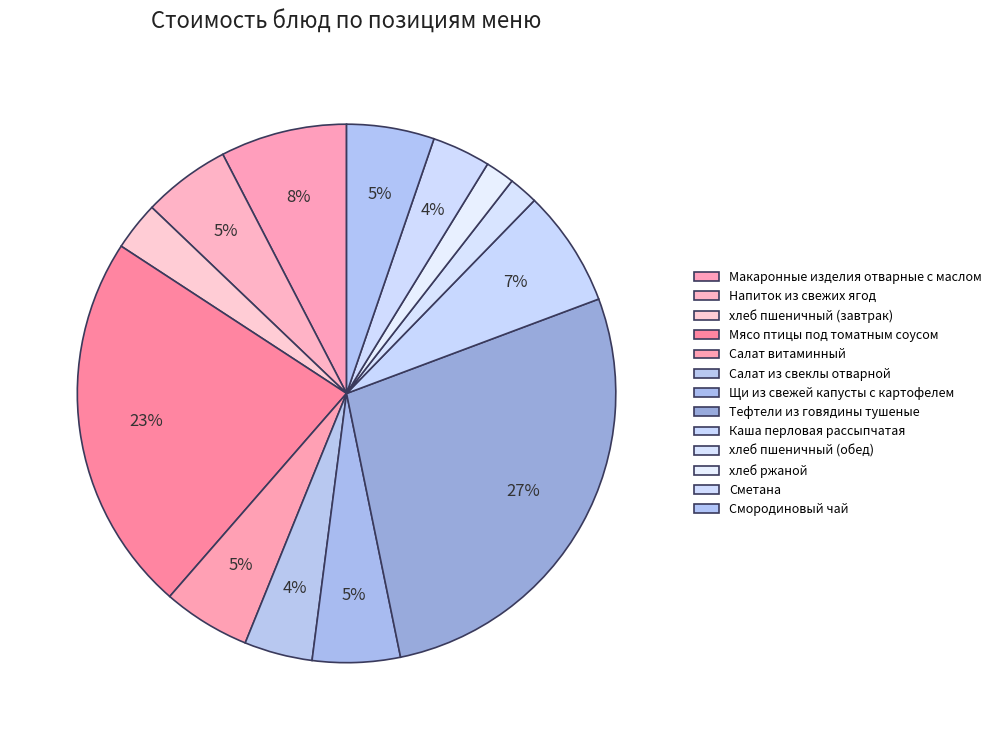

Does Напиток из свежих ягод account for over 50% of the chart?

No